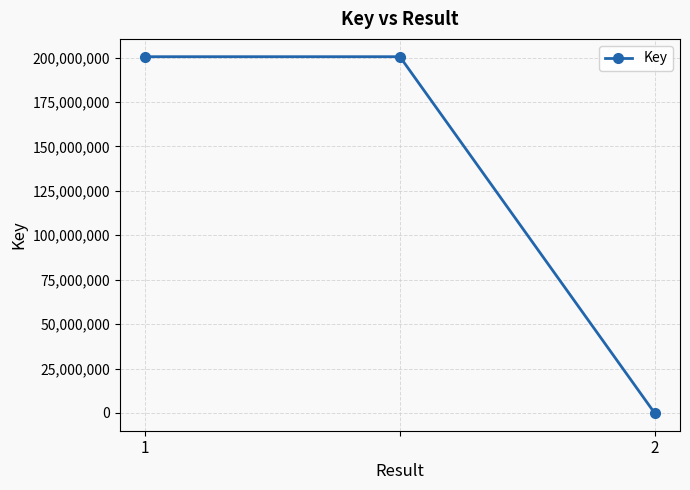

What is the average value?

133694623